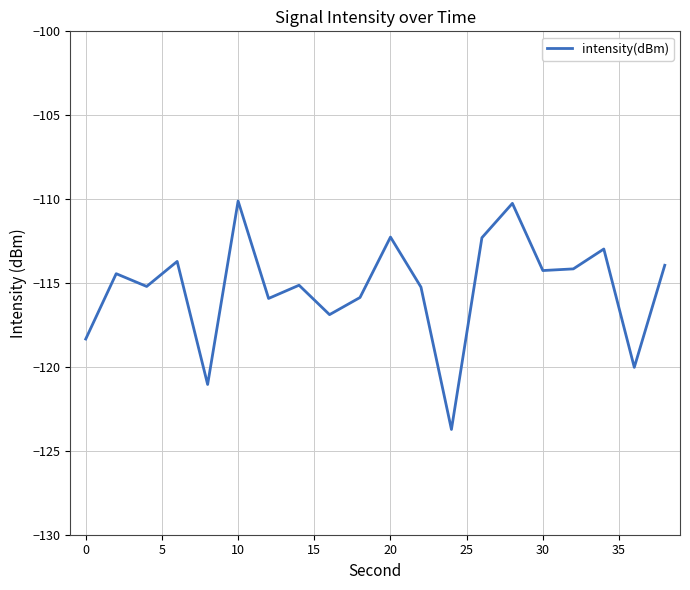

What is the greatest value displayed?

-110.1